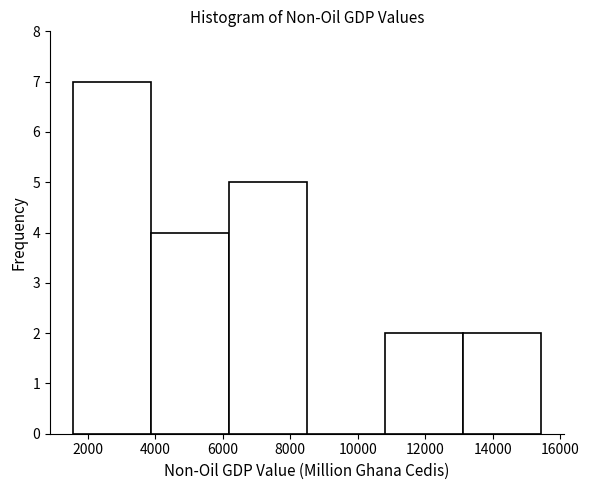

Reading left to right, list every bar in this chart as the range it spans on the x-axis followed by its height. Neither the bar edges nor the heights are printed on the chart, so give them approximately, as read against the axes.

1600 to 3800: 7
3800 to 6200: 4
6200 to 8400: 5
8400 to 10800: 0
10800 to 13200: 2
13200 to 15400: 2